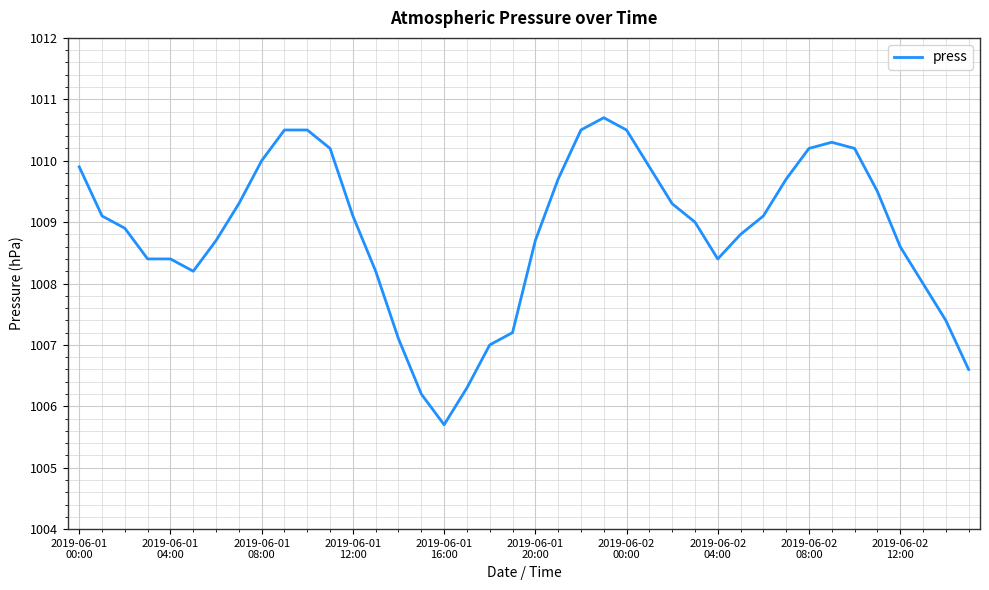

What is the smallest value displayed?

1005.7